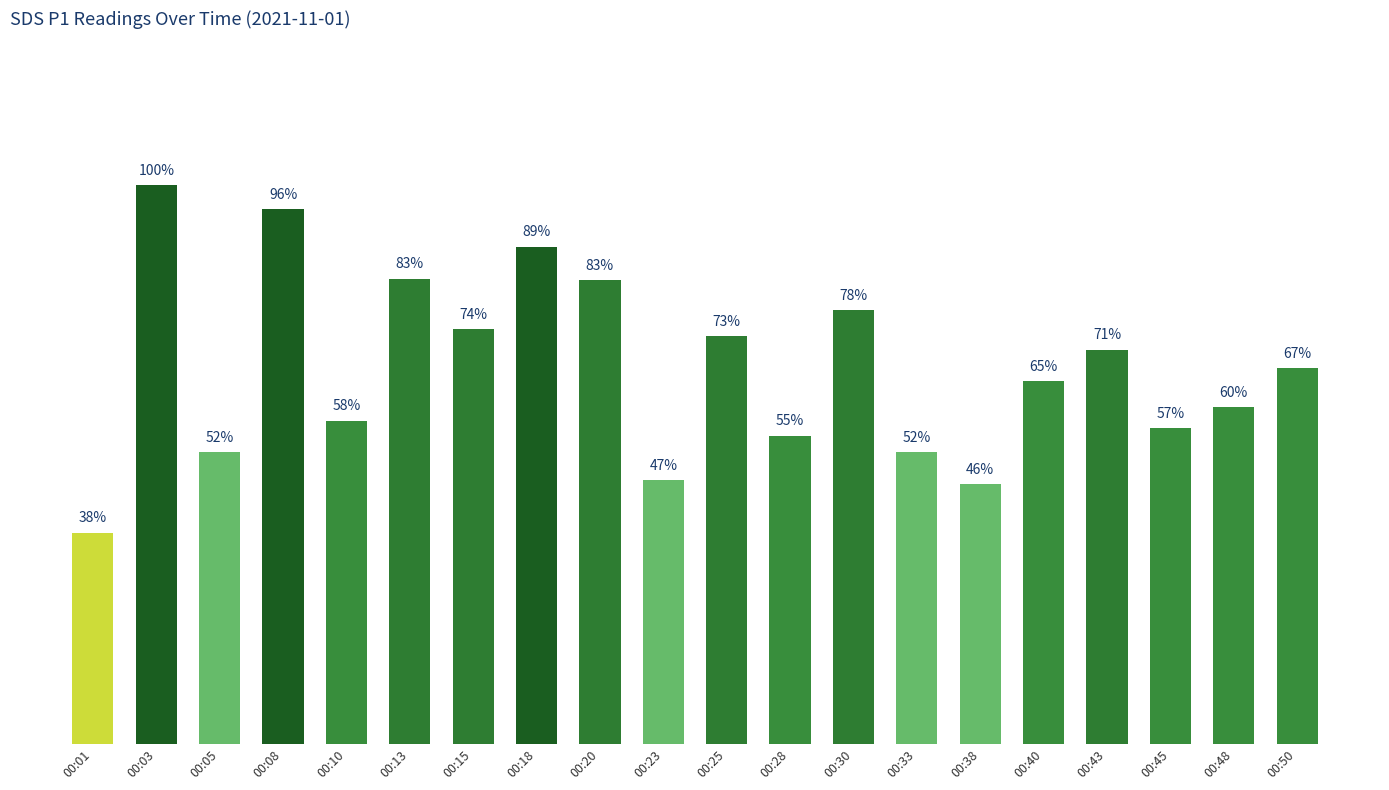

What is the ratio of the value at 00:13 to the value at 00:38?

1.8